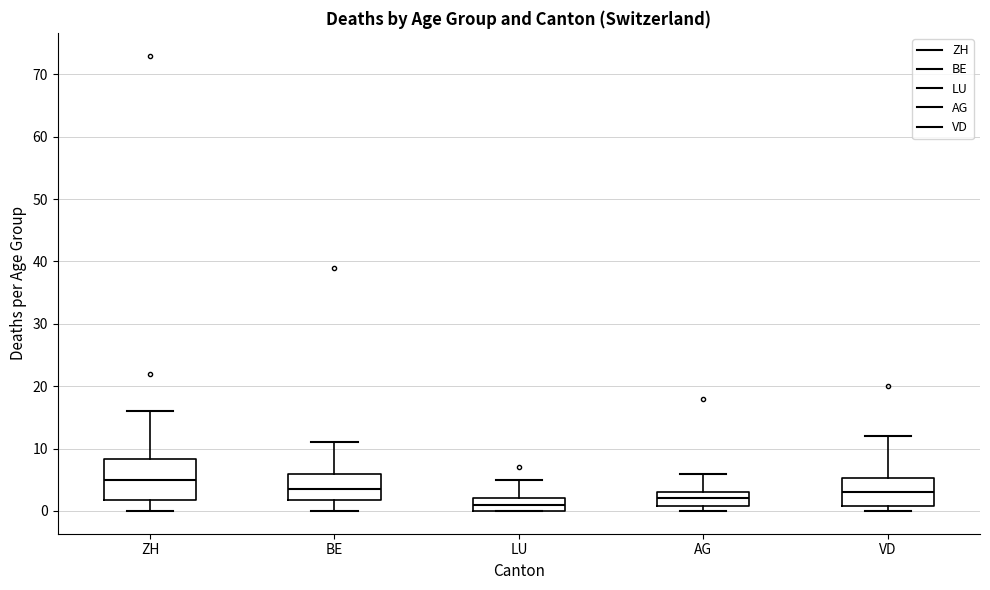

Which box has the highest median line?

ZH